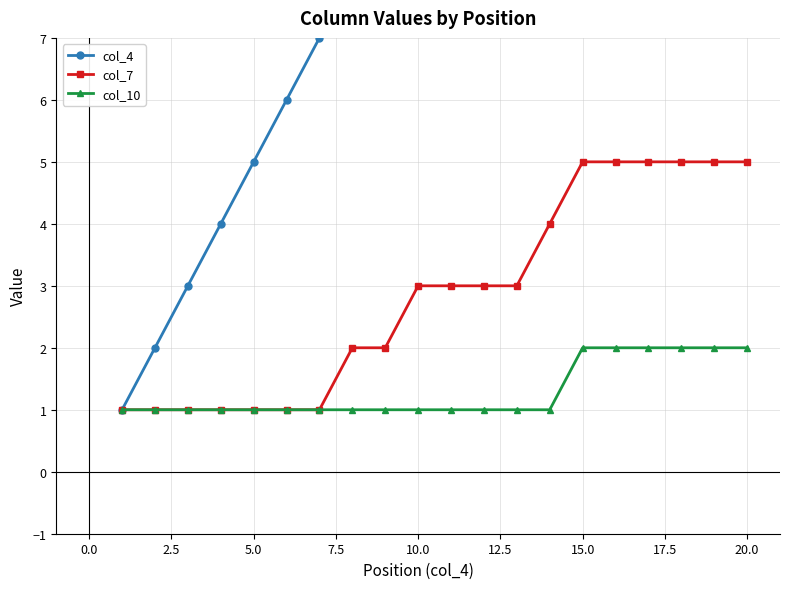

The value of col_7 at 10.0 is 2. True or false?

False